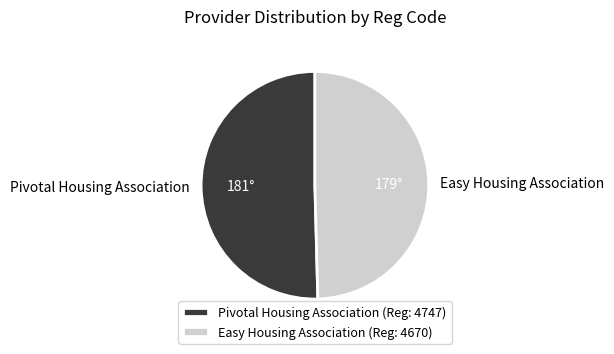

How many slices are in this pie chart?

2